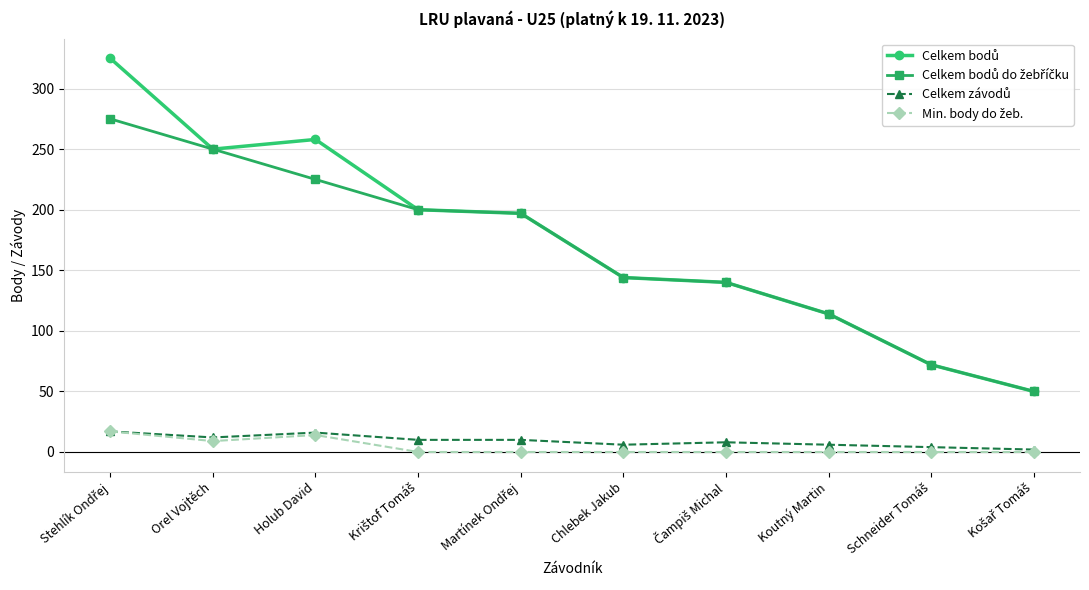

How many lines are shown in the chart?

4